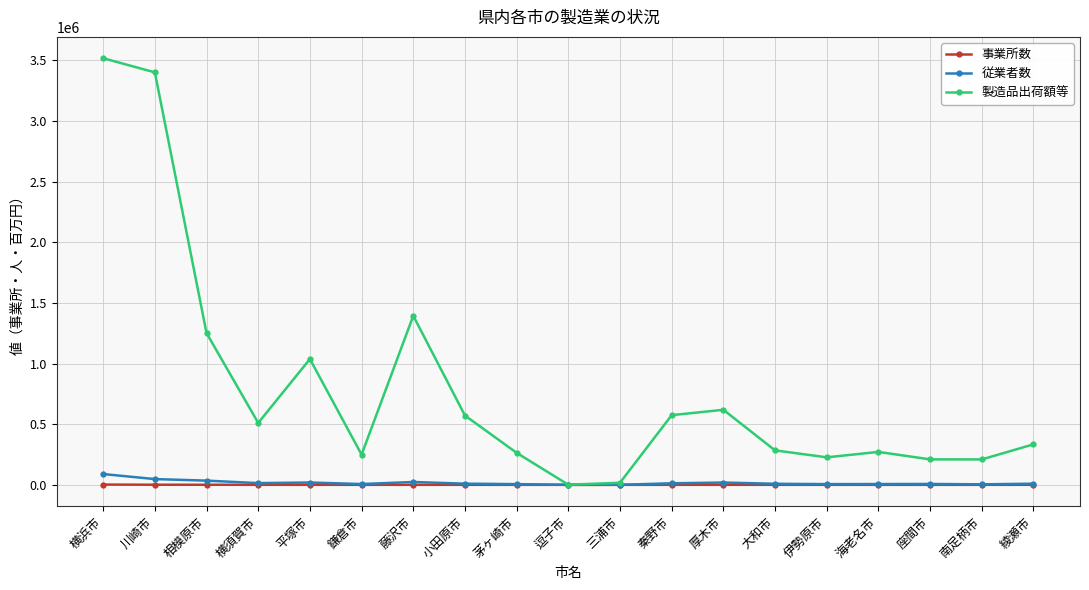

Which series has the largest range (max minus min)?

製造品出荷額等